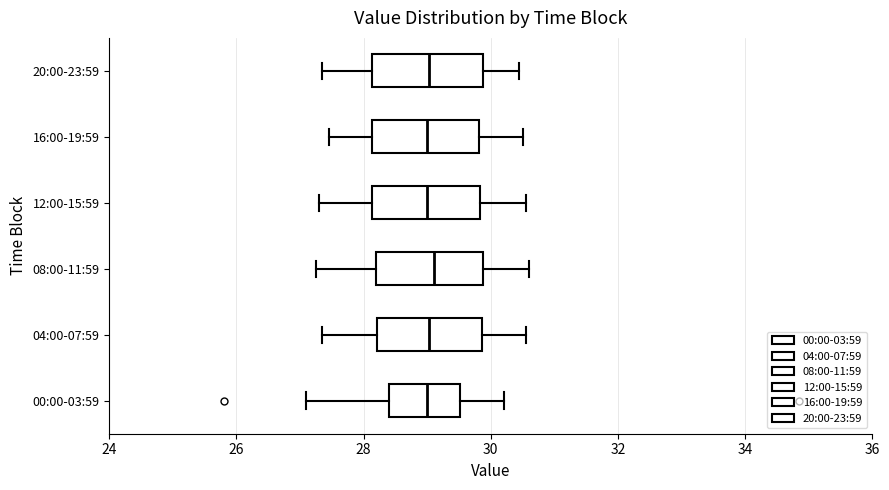

Where does the right whisker of the box for 08:00-11:59 end on the x-axis? The values are not printed on the chart, so give them approximately, as read against the axis.

30.6